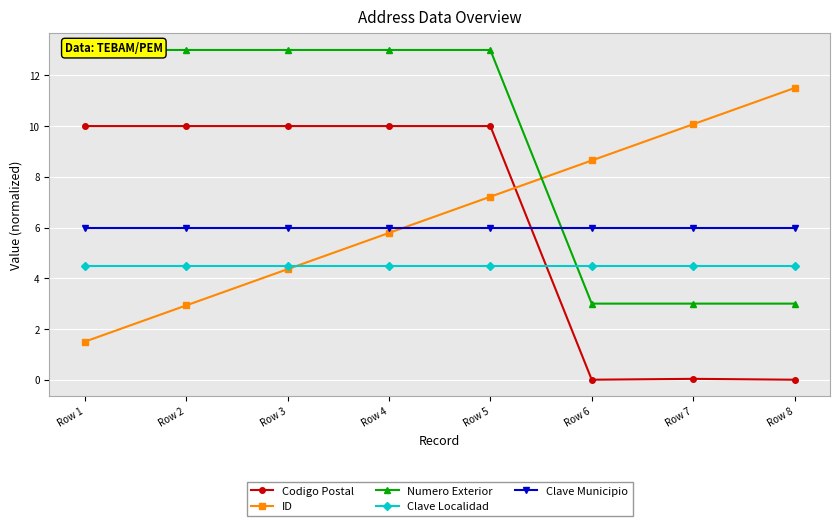

The value of Numero Exterior at Row 3 is 6.7. True or false?

False